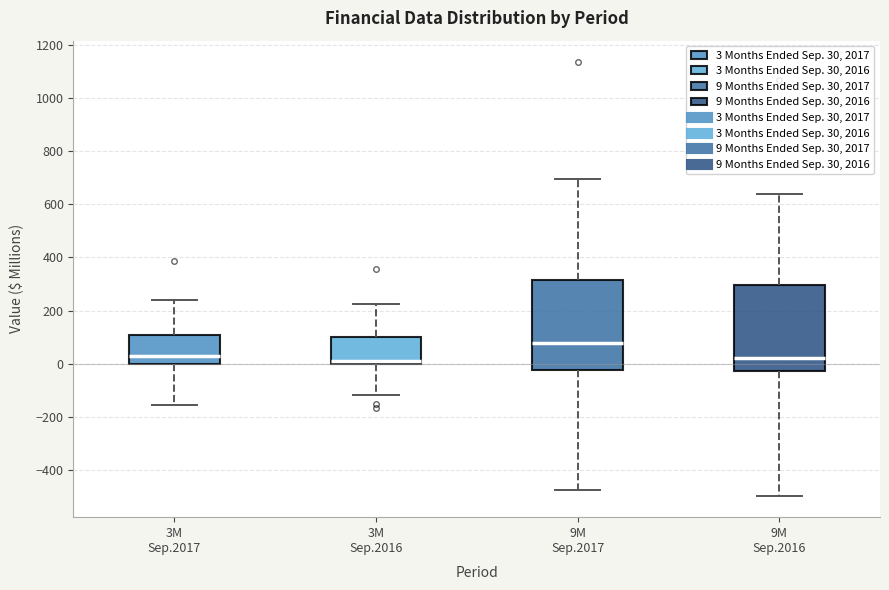

Reading left to right, read every box against the y-axis: the position of its median line, the range the box covers, and the ends of its whiskers. The values are not printed on the chart, so give them approximately, as read against the axis.

3M Sep.2017: median 40, box 0 to 100, whiskers -160 to 240
3M Sep.2016: median 20, box 0 to 100, whiskers -120 to 220
9M Sep.2017: median 80, box -20 to 320, whiskers -480 to 700
9M Sep.2016: median 20, box -20 to 300, whiskers -500 to 640